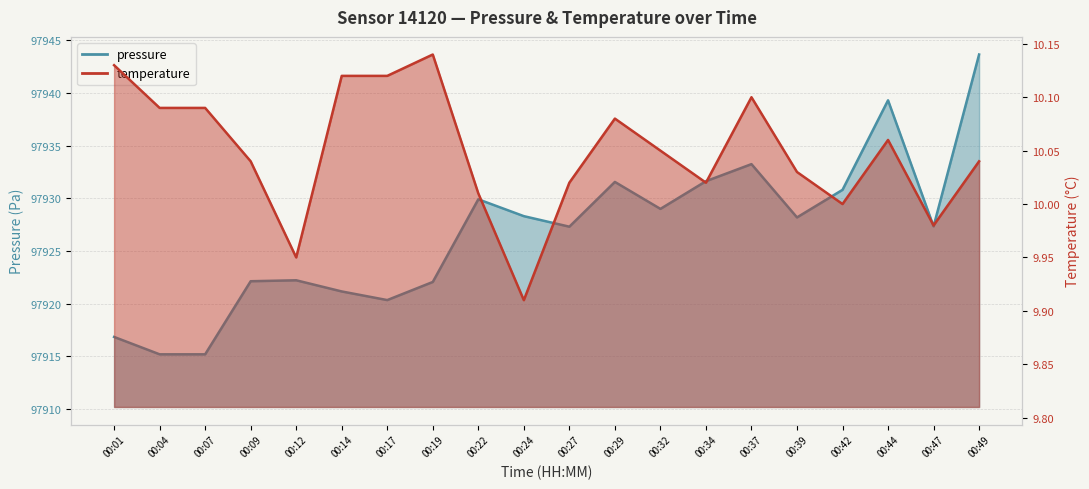

At how many categories does at least one series exceed 95276?

20